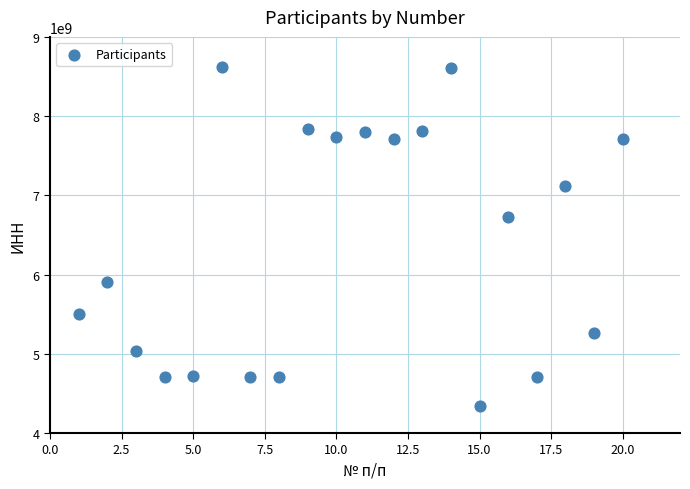

What Y value in the scatter plot is closest to 6481130875?

6732050064